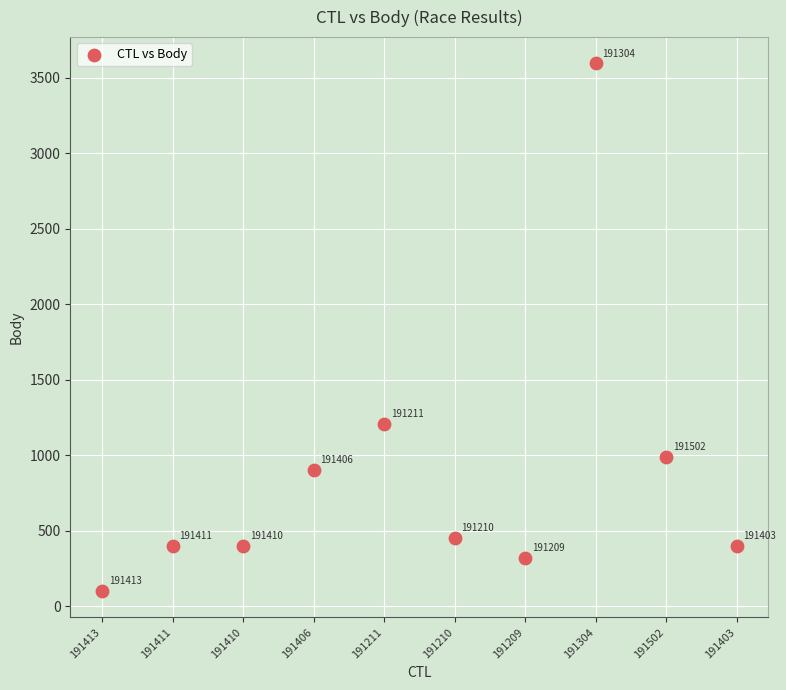

What Y value in the scatter plot is closest to 1848?

1206